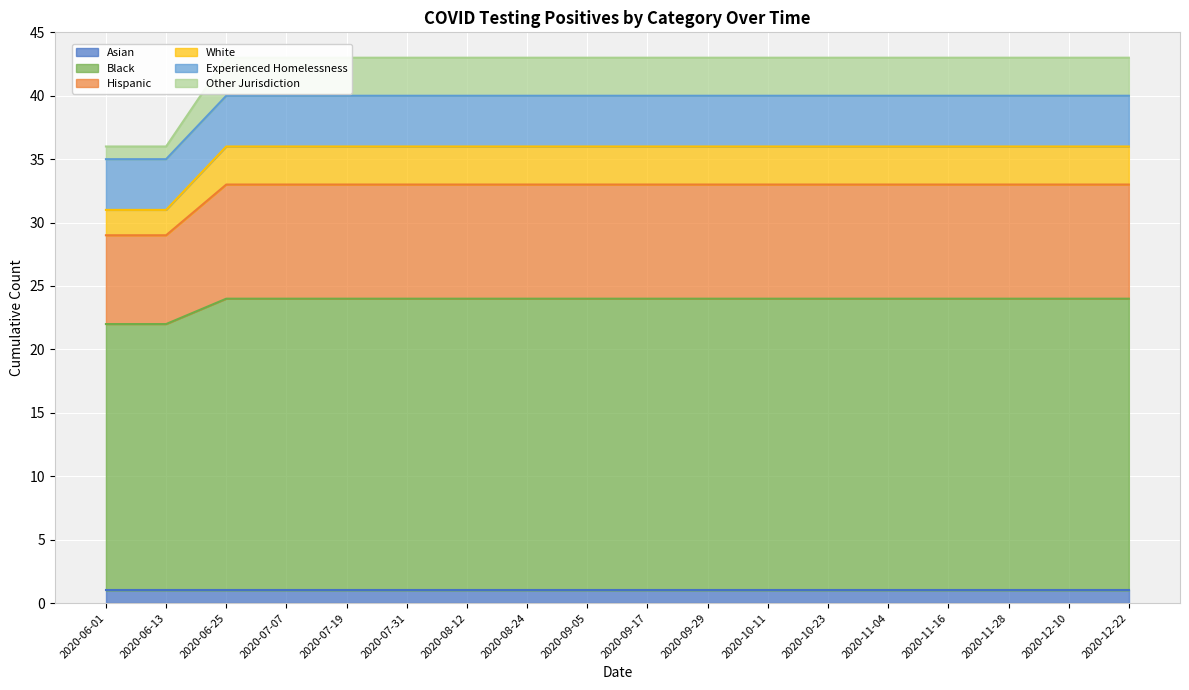

What is the difference between the second highest and second lowest values in the Black series?

2